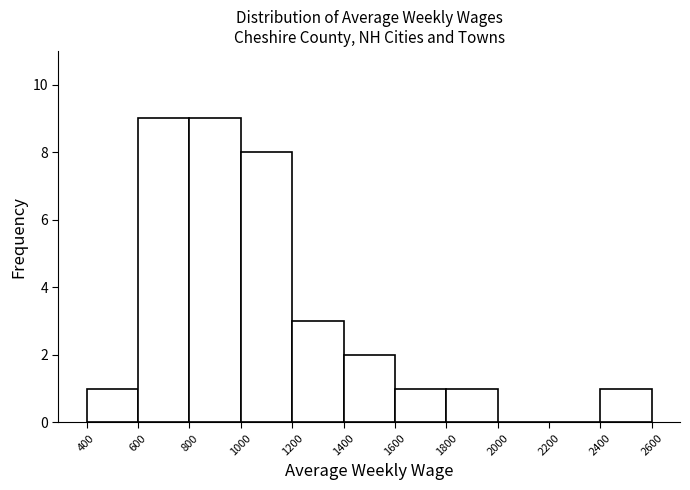

Reading left to right, transcribe this chart: for each bar, give the range it covers on the x-axis and its height. The values are not printed on the chart, so give them approximately, as read against the axis.

400 to 600: 1
600 to 800: 9
800 to 1000: 9
1000 to 1200: 8
1200 to 1400: 3
1400 to 1600: 2
1600 to 1800: 1
1800 to 2000: 1
2000 to 2200: 0
2200 to 2400: 0
2400 to 2600: 1